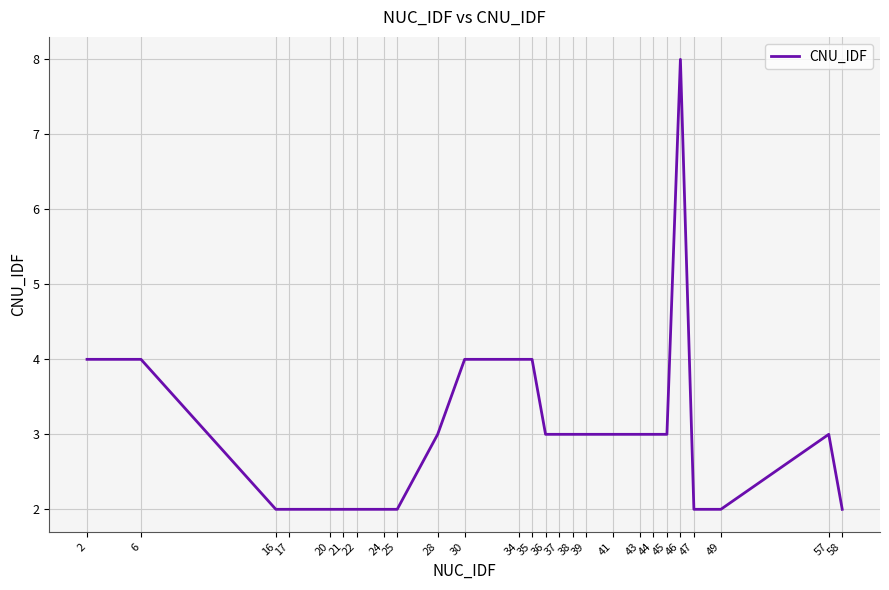

How many lines are shown in the chart?

1